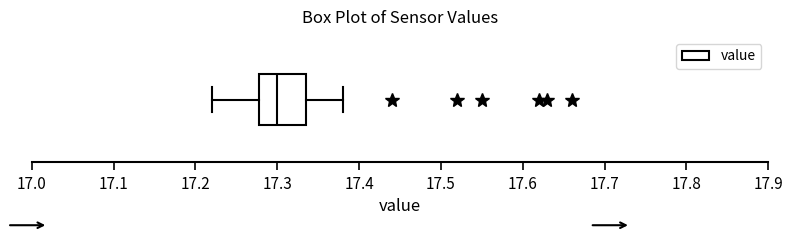

Where does the right whisker of the box end on the x-axis? The values are not printed on the chart, so give them approximately, as read against the axis.

17.38